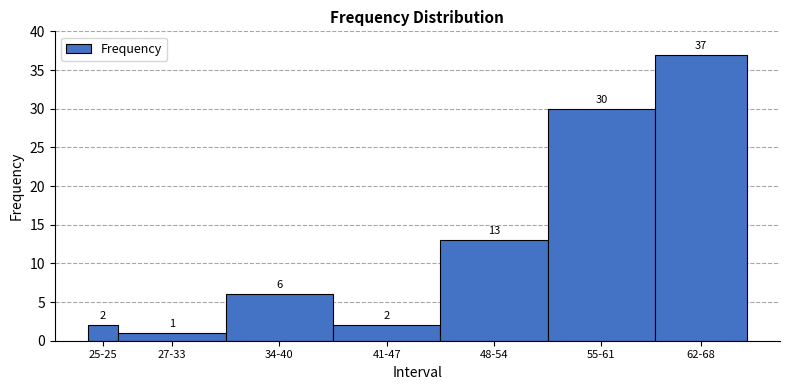

Reading left to right, extract all data points from this chart.

25-25=2	27-33=1	34-40=6	41-47=2	48-54=13	55-61=30	62-68=37